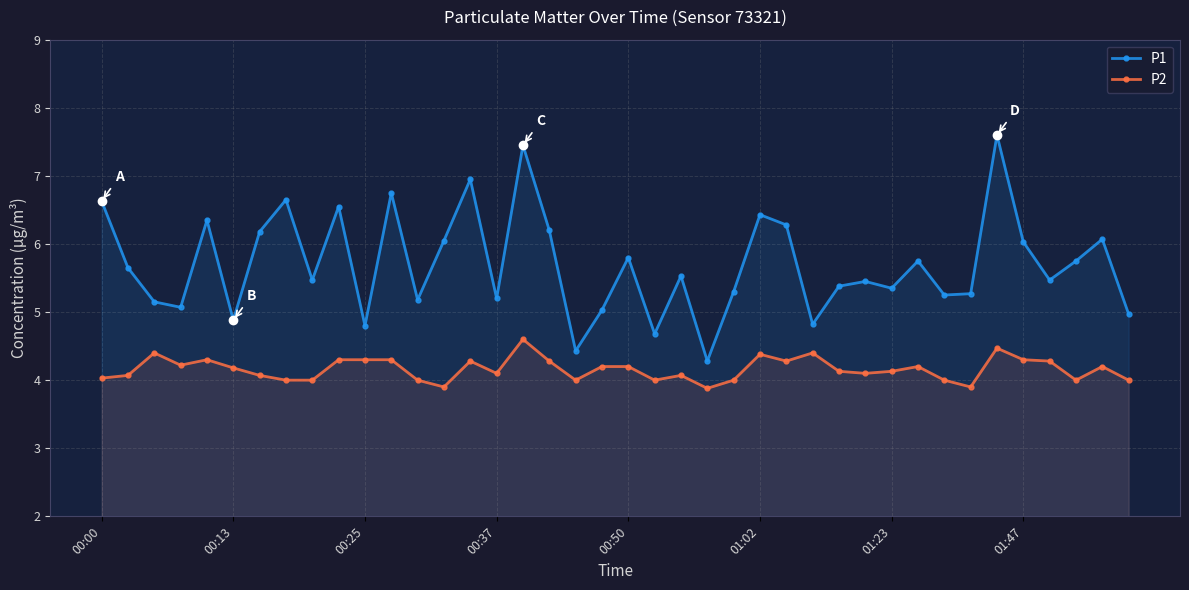

At how many categories does at least one series exceed 7?

2